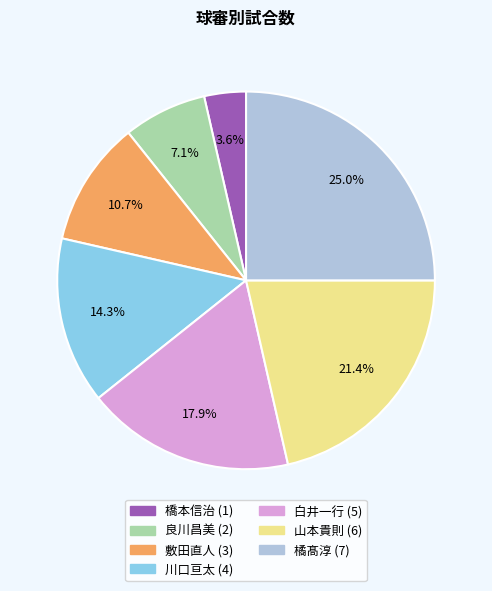

To the nearest percent, what is the combined percentage of 山本貴則 and 白井一行?

39%